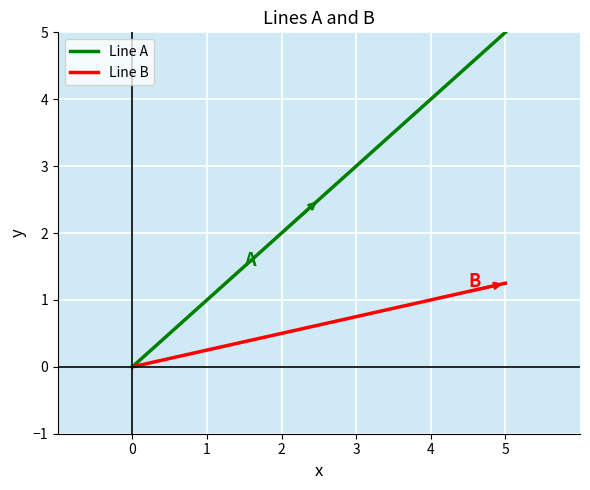

Between 1 and 5, which series saw the biggest shift?

Line A